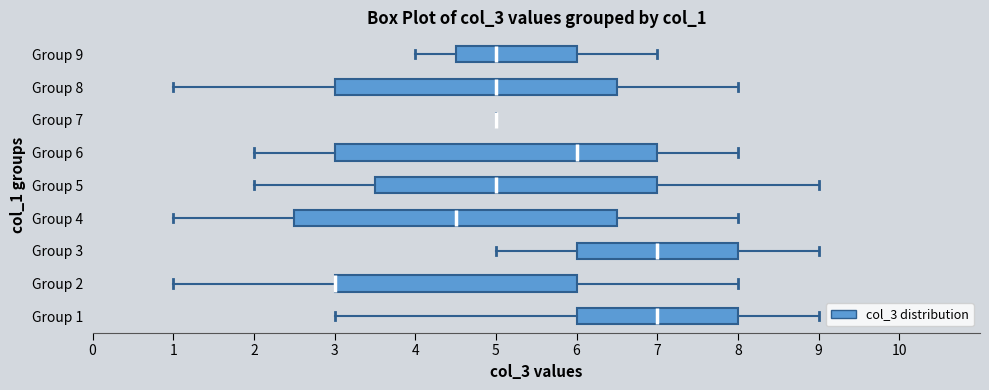

Reading bottom to top, transcribe this box plot: for each box, give where its median line is, the range the box spans, and where its two whiskers end, as read against the x-axis. The values are not printed on the chart, so give them approximately, as read against the axis.

Group 1: median 7.0, box 6.0 to 8.0, whiskers 3.0 to 9.0
Group 2: median 3.0 (drawn on the box's left edge), box 3.0 to 6.0, whiskers 1.0 to 8.0
Group 3: median 7.0, box 6.0 to 8.0, whiskers 5.0 to 9.0
Group 4: median 4.5, box 2.5 to 6.5, whiskers 1.0 to 8.0
Group 5: median 5.0, box 3.5 to 7.0, whiskers 2.0 to 9.0
Group 6: median 6.0, box 3.0 to 7.0, whiskers 2.0 to 8.0
Group 7: box collapsed to a line at 5.0, whiskers 5.0 to 5.0
Group 8: median 5.0, box 3.0 to 6.5, whiskers 1.0 to 8.0
Group 9: median 5.0, box 4.5 to 6.0, whiskers 4.0 to 7.0